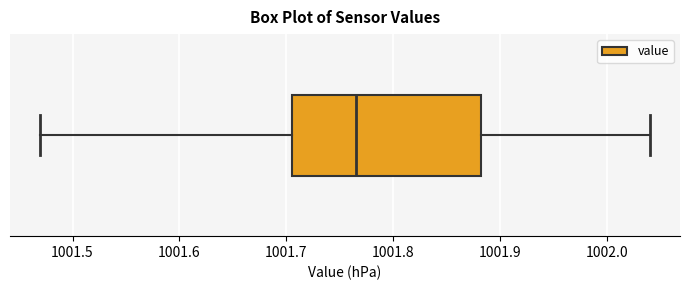

Transcribe this box plot: give where the median line is, the range the box spans, and where the two whiskers end, as read against the x-axis. The values are not printed on the chart, so give them approximately, as read against the axis.

median 1001.77, box 1001.71 to 1001.88, whiskers 1001.47 to 1002.04